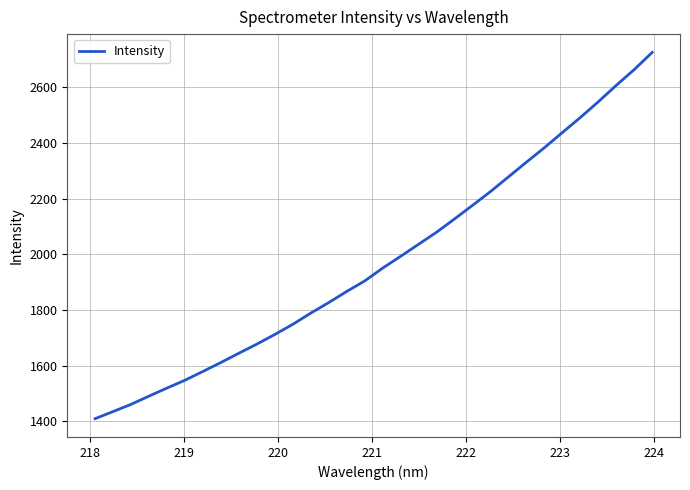

What is the smallest value displayed?

1409.3